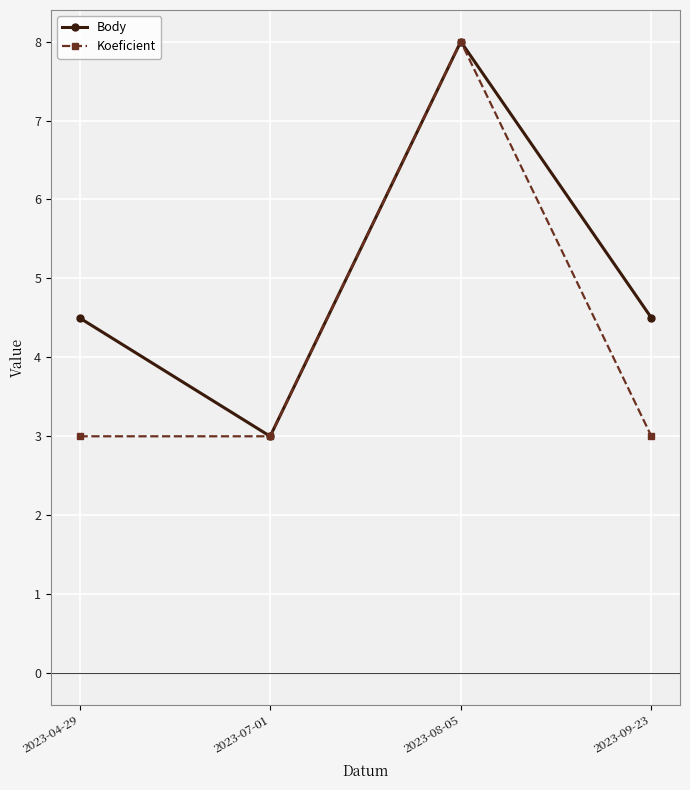

Does the chart display data point markers on the line(s)?

Yes